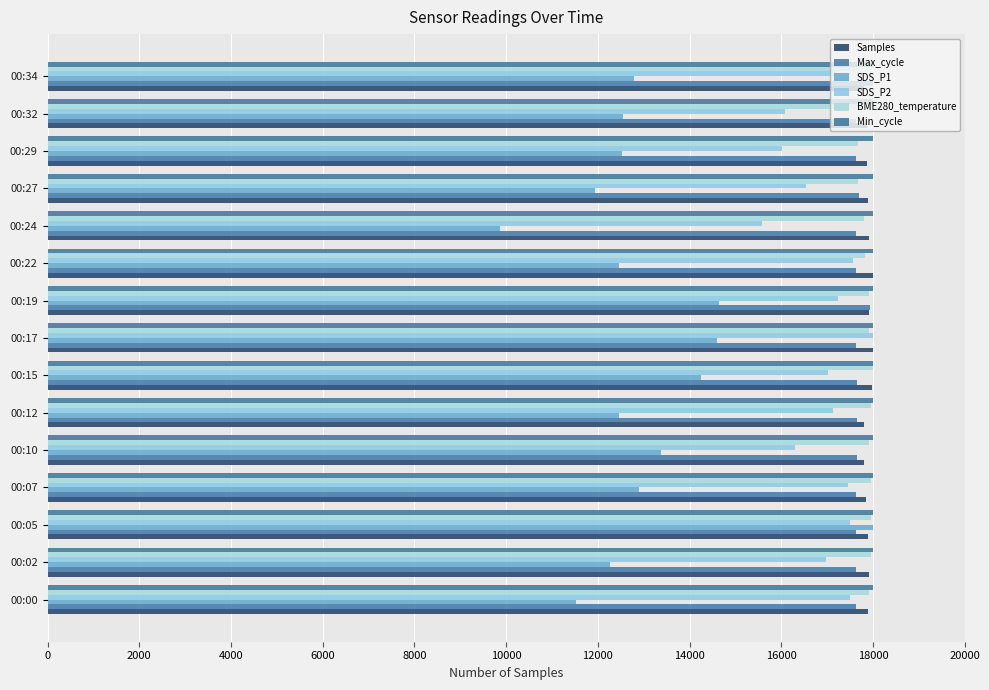

How many data points in BME280_temperature are less than 17906?

6